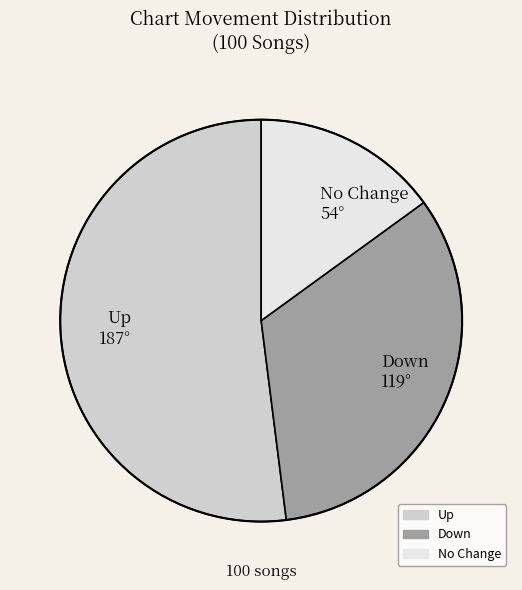

The Down slice represents 33% of the pie. True or false?

True